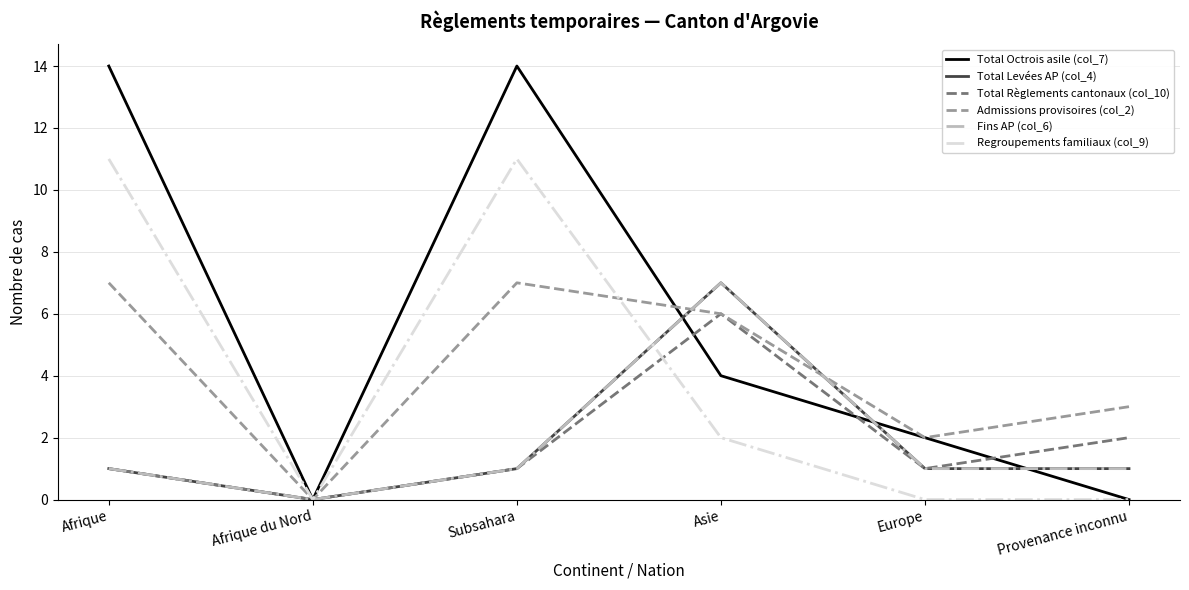

Reading left to right, what are all the values shown in this chart?

Total Octrois asile (col_7): Afrique=14	Afrique du Nord=0	Subsahara=14	Asie=4	Europe=2	Provenance inconnu=0
Total Levées AP (col_4): Afrique=1	Afrique du Nord=0	Subsahara=1	Asie=7	Europe=1	Provenance inconnu=1
Total Règlements cantonaux (col_10): Afrique=1	Afrique du Nord=0	Subsahara=1	Asie=6	Europe=1	Provenance inconnu=2
Admissions provisoires (col_2): Afrique=7	Afrique du Nord=0	Subsahara=7	Asie=6	Europe=2	Provenance inconnu=3
Fins AP (col_6): Afrique=1	Afrique du Nord=0	Subsahara=1	Asie=7	Europe=1	Provenance inconnu=1
Regroupements familiaux (col_9): Afrique=11	Afrique du Nord=0	Subsahara=11	Asie=2	Europe=0	Provenance inconnu=0